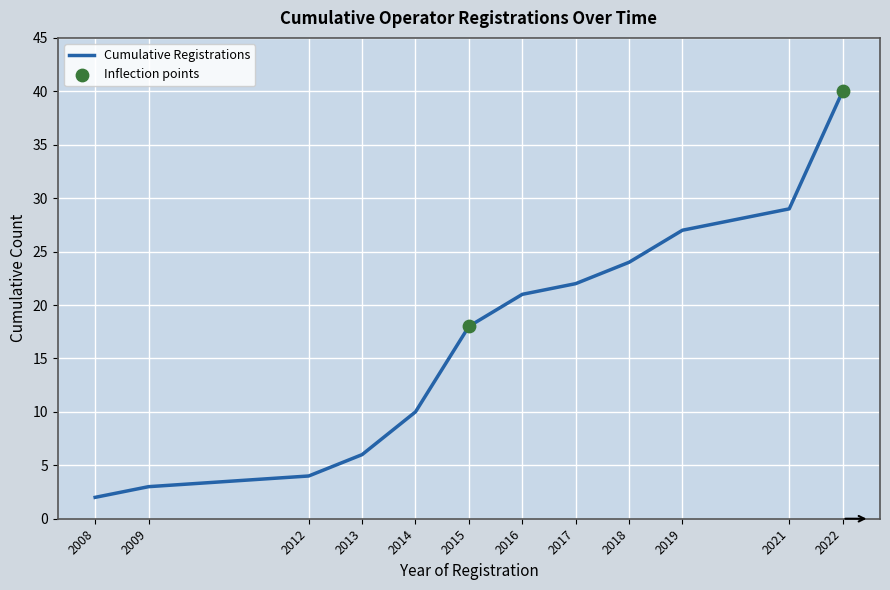

Between 2015 and 2009, which is larger?

2015